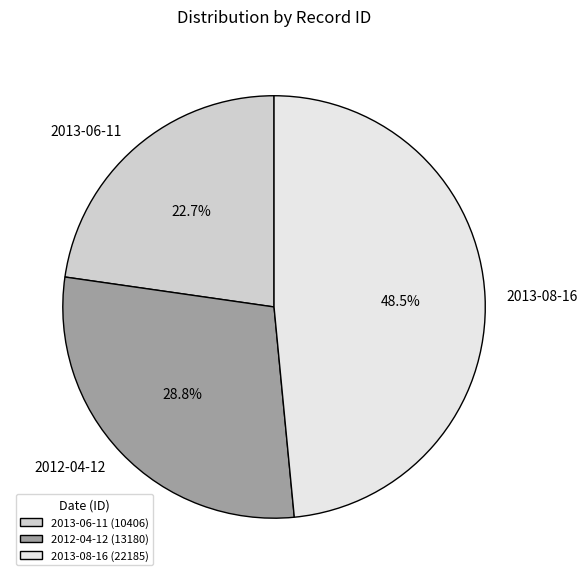

How many segments does this pie chart have?

3